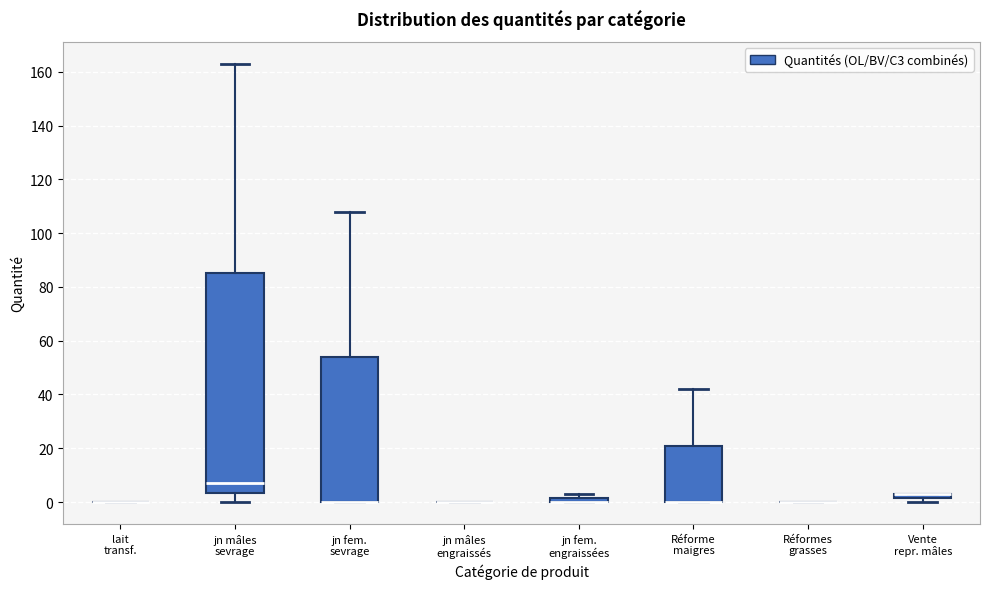

Comparing the boxes themselves (not the whiskers), which one is the tallest?

jn mâles sevrage